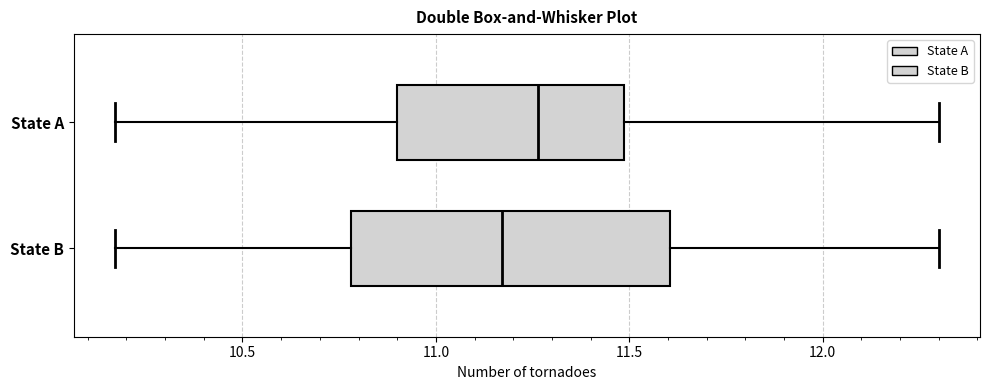

Which box has the furthest to the left median line?

State B